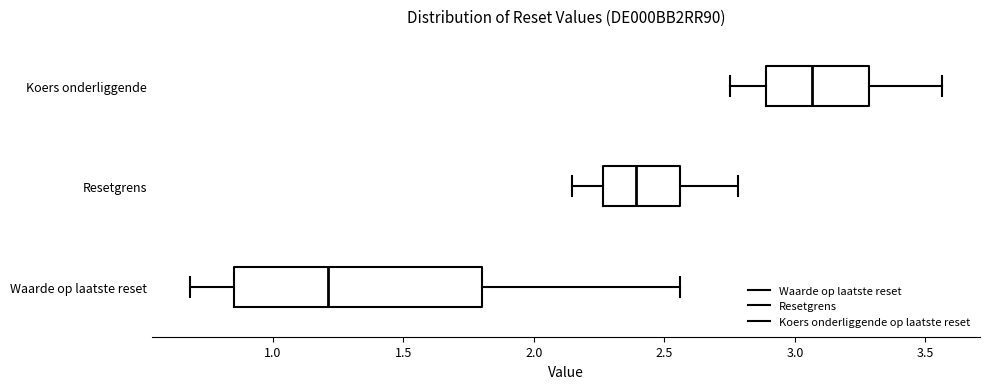

Reading bottom to top, transcribe this box plot: for each box, give where its median line is, the range the box spans, and where its two whiskers end, as read against the x-axis. The values are not printed on the chart, so give them approximately, as read against the axis.

Waarde op laatste reset: median 1.20, box 0.85 to 1.80, whiskers 0.70 to 2.55
Resetgrens: median 2.40, box 2.25 to 2.55, whiskers 2.15 to 2.80
Koers onderliggende: median 3.05, box 2.90 to 3.30, whiskers 2.75 to 3.55